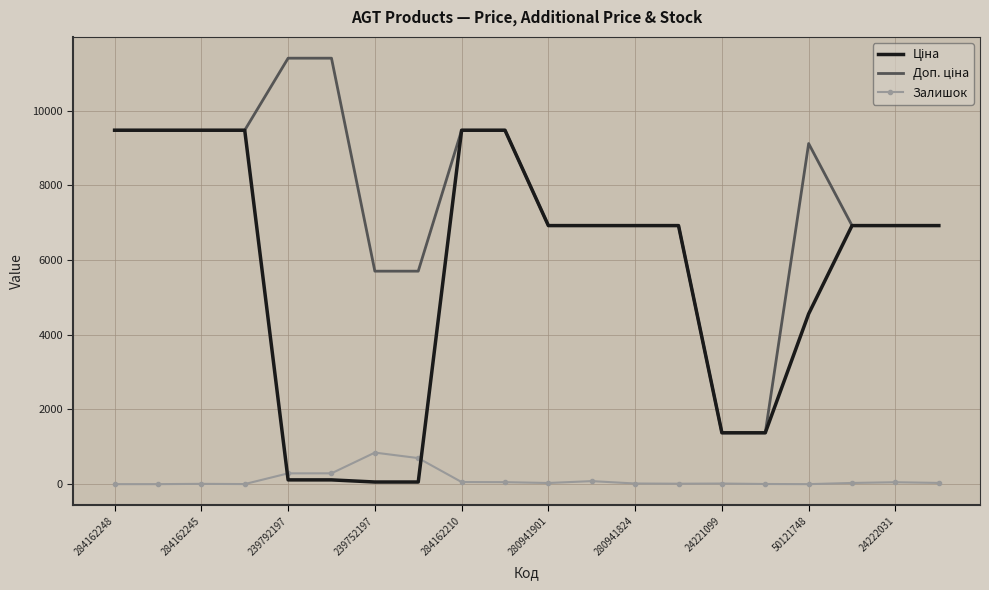

What is the maximum value shown in the chart?

11410.0